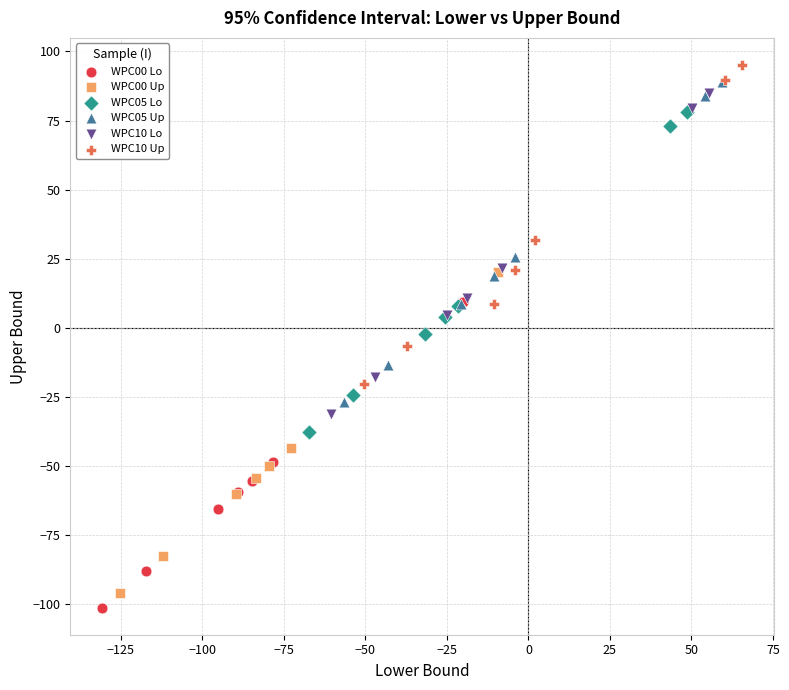

Which series reaches the maximum Y coordinate?

WPC10 Up